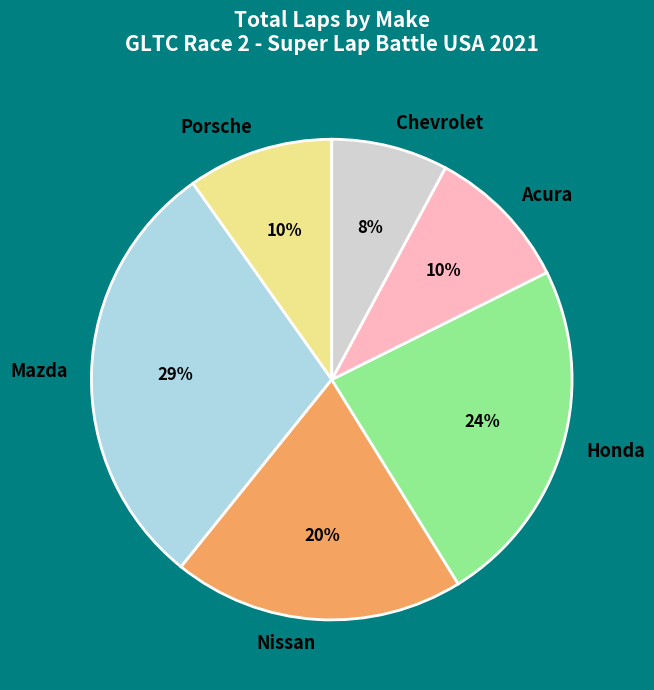

Count the number of slices in the pie.

6